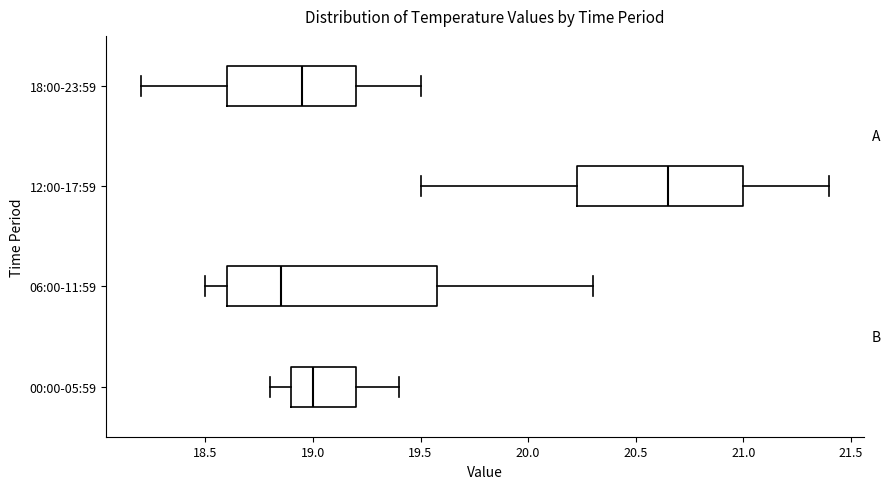

Which box's median line is the furthest to the right?

12:00-17:59